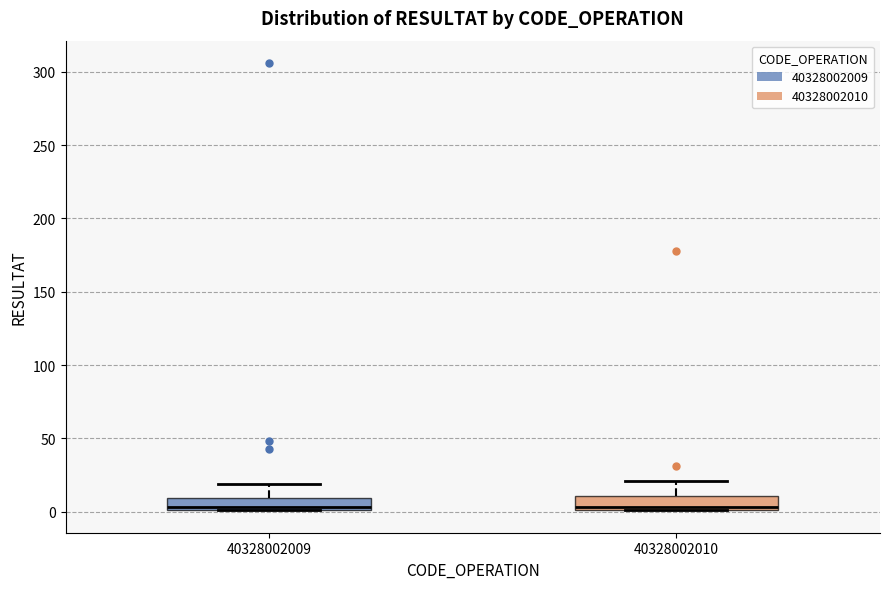

Reading left to right, transcribe this box plot: for each box, give where its median line is, the range the box spans, and where its two whiskers end, as read against the y-axis. The values are not printed on the chart, so give them approximately, as read against the axis.

40328002009: median 5, box 0 to 10, whiskers 0 to 20
40328002010: median 5, box 0 to 10, whiskers 0 to 20